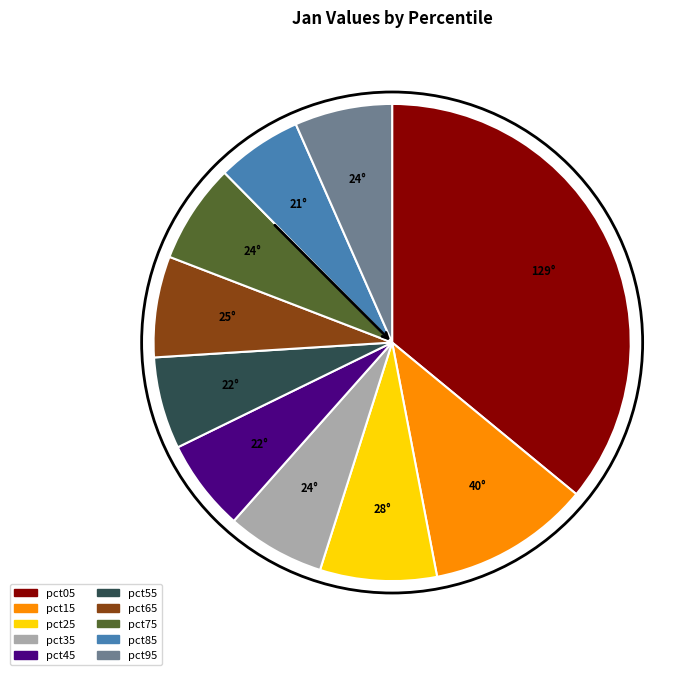

Which slice is the largest?

pct05